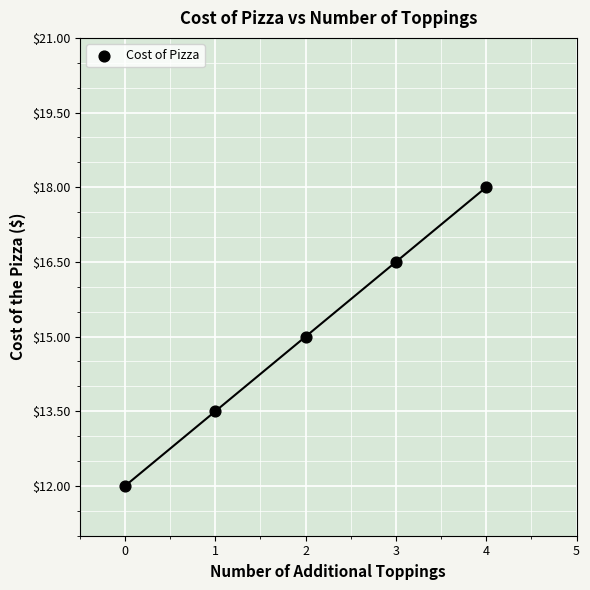

What is the average Y value?

15.0